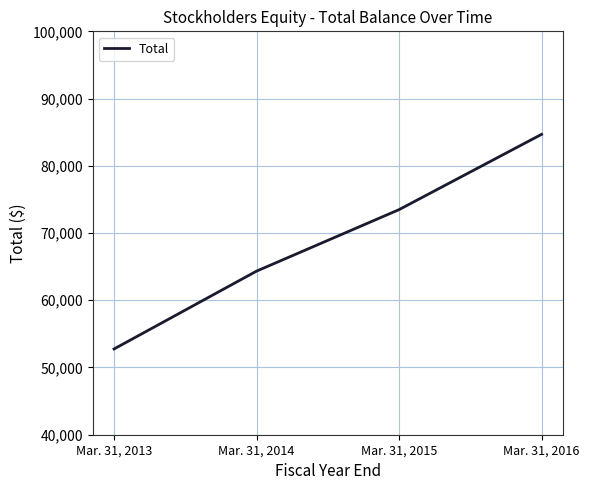

What is the average value?

68811